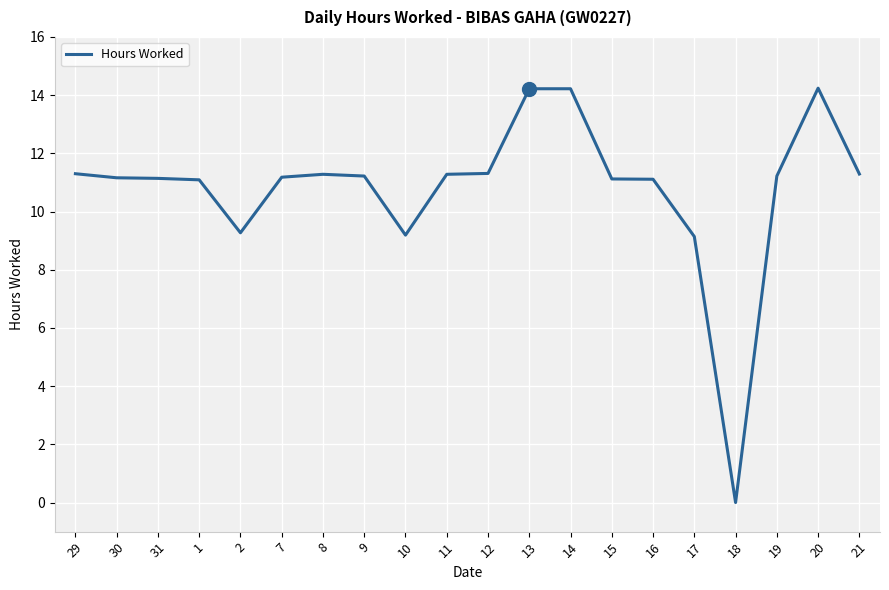

What is the sum of all values?

216.0